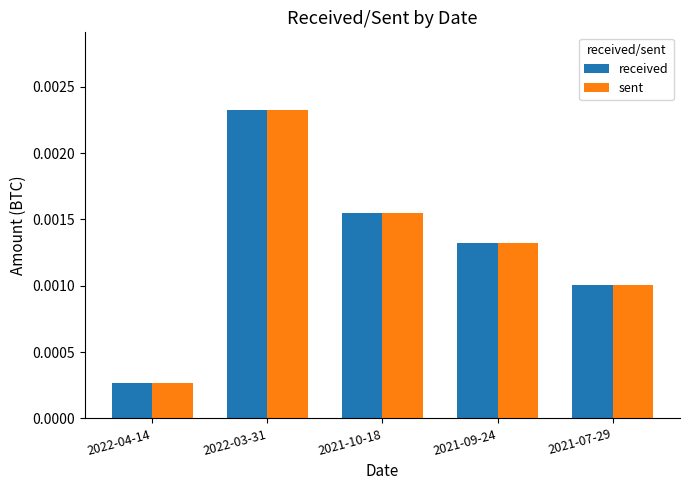

Rank the categories by sent value from lowest to highest.

2022-04-14, 2021-07-29, 2021-09-24, 2021-10-18, 2022-03-31